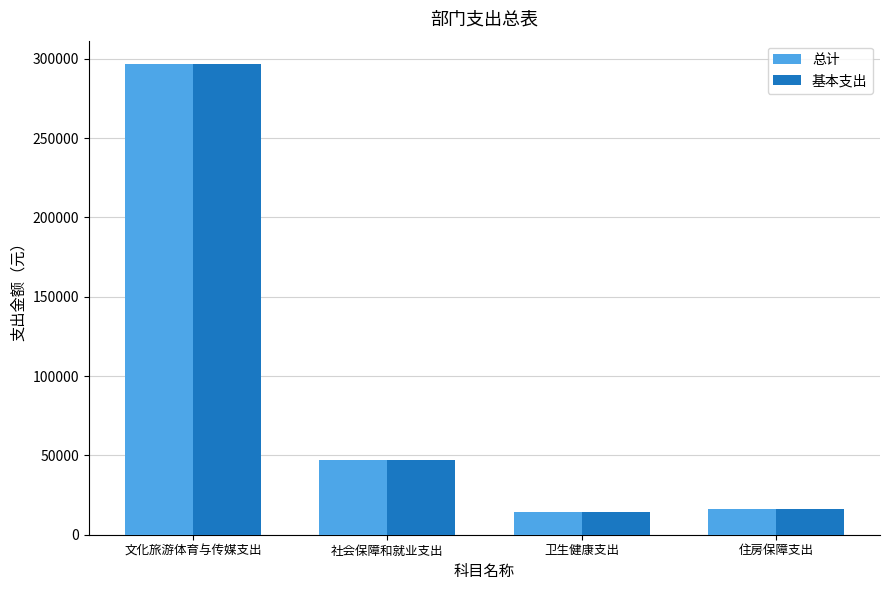

What is the greatest value displayed?

296553.8